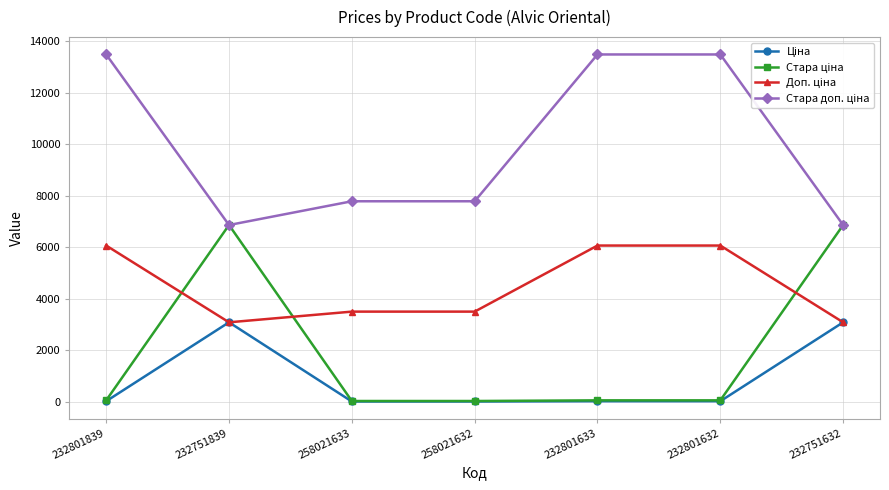

How many lines are shown in the chart?

4